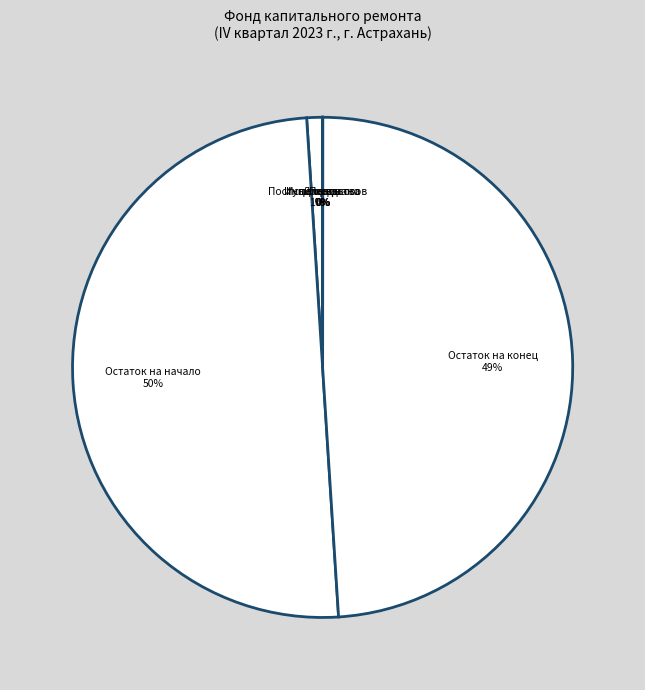

Which slice is the largest?

Остаток на начало